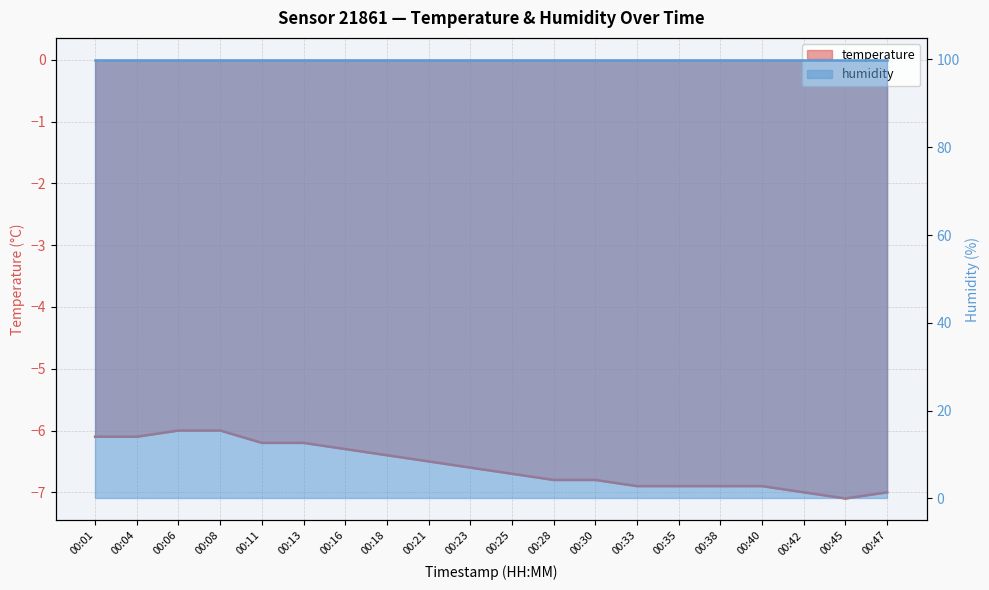

How many interior local valleys (lower than both neighbors) does the data have?

1